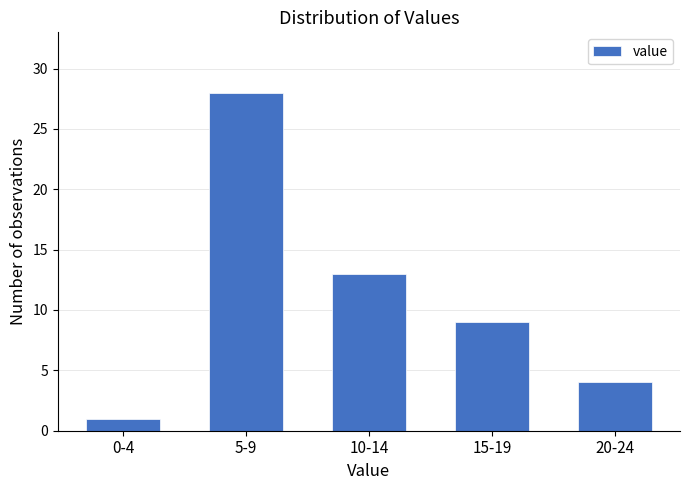

Reading left to right, what are all the values shown in this chart?

0-4=1	5-9=28	10-14=13	15-19=9	20-24=4